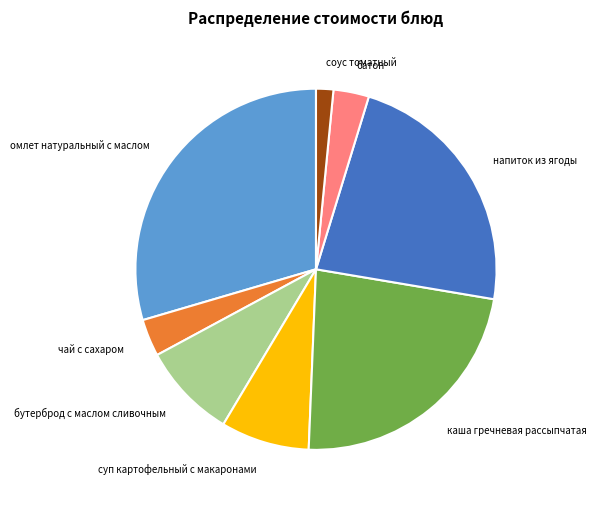

Do суп картофельный с макаронами and напиток из ягоды together represent more than half of the pie?

No